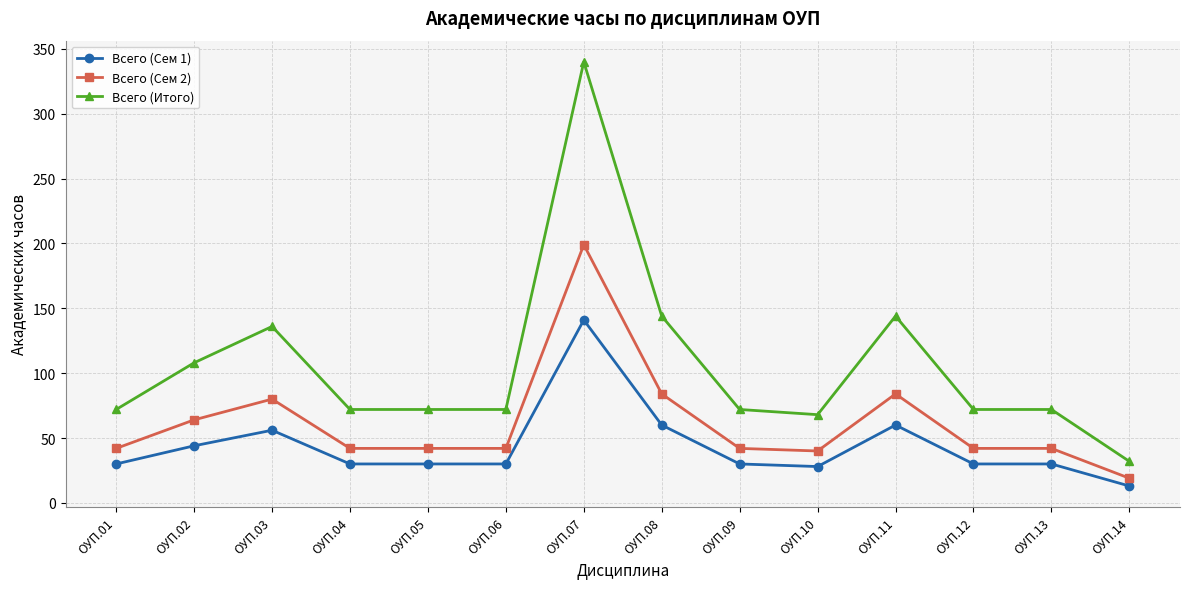

True or false: Всего (Итого) has more than 0 points higher than both neighbors.

True